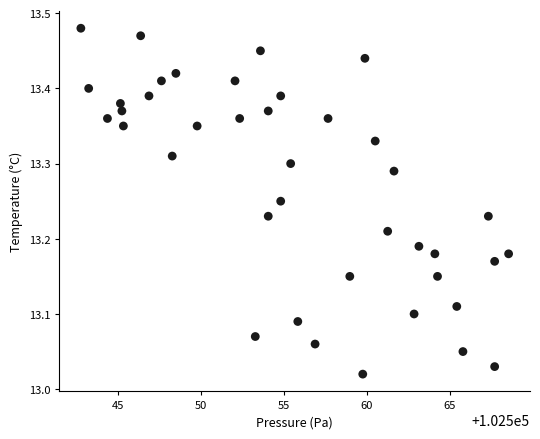

What is the range of Y values (max minus min)?

0.5